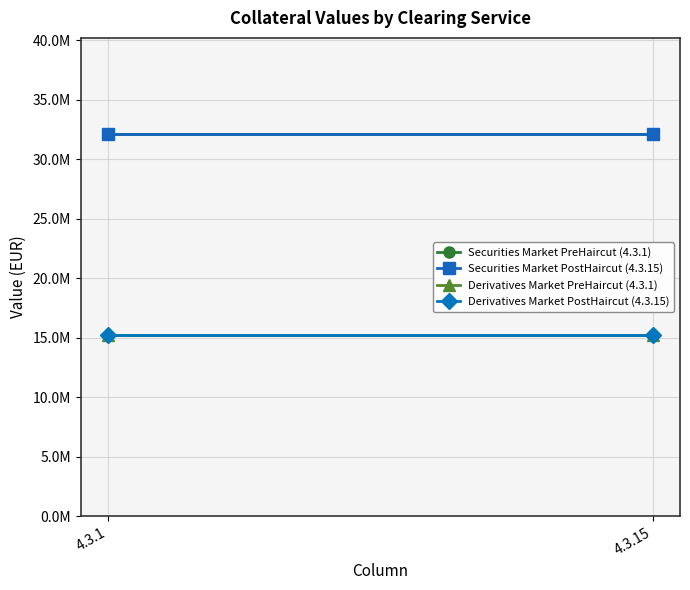

Is it true that Derivatives Market PreHaircut (4.3.1) equals 15216814 at 4.3.15?

True